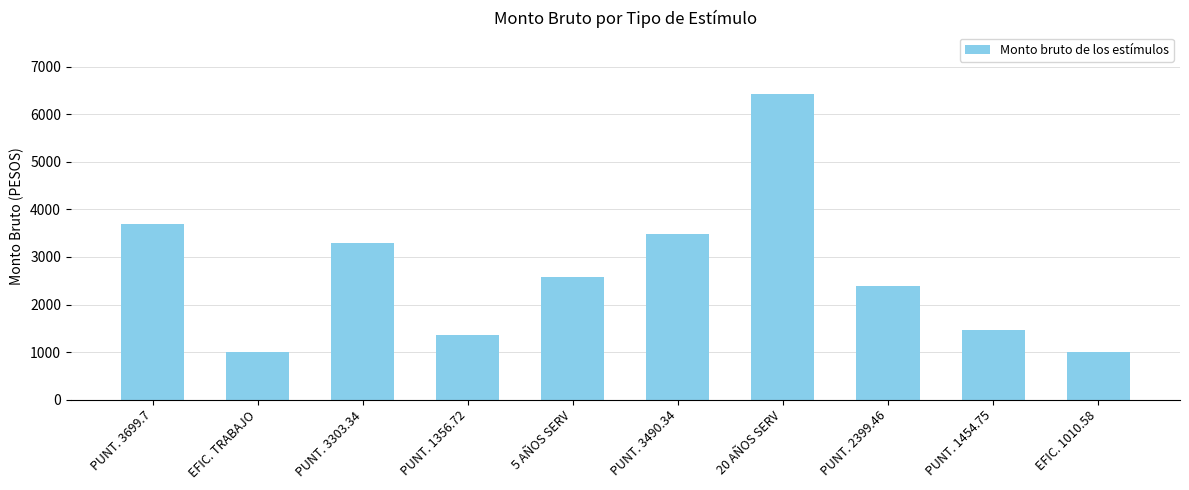

Read the value at PUNT. 3490.34.

3490.3